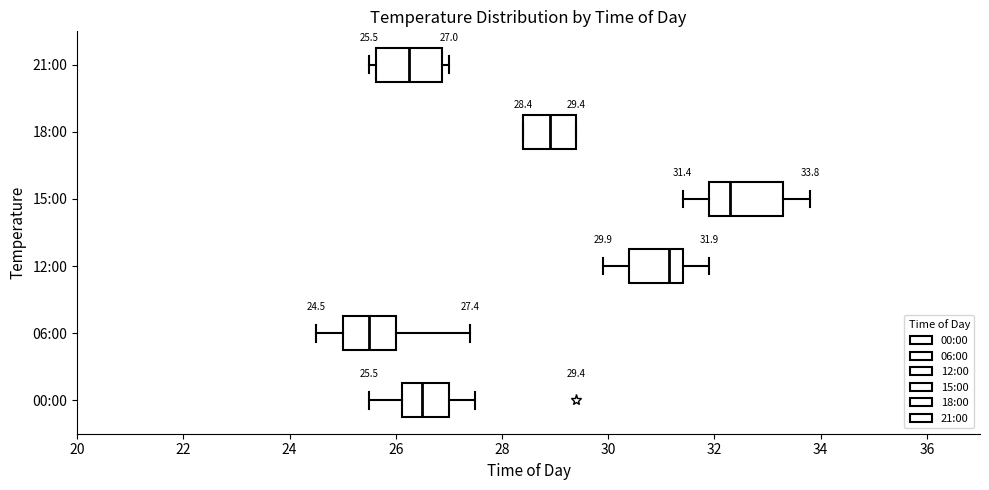

Which box has the furthest to the left median line?

06:00